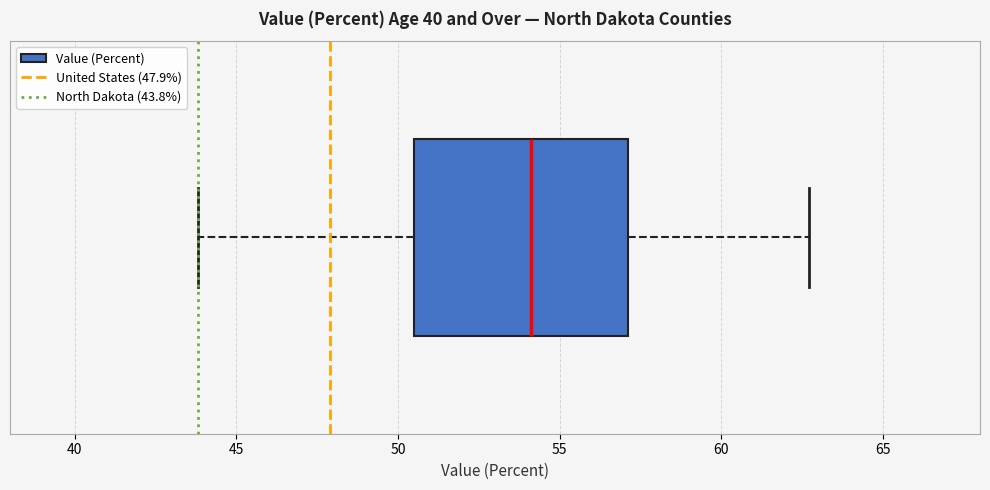

Transcribe this box plot: give where the median line is, the range the box spans, and where the two whiskers end, as read against the x-axis. The values are not printed on the chart, so give them approximately, as read against the axis.

median 54.0, box 50.5 to 57.0, whiskers 44.0 to 62.5